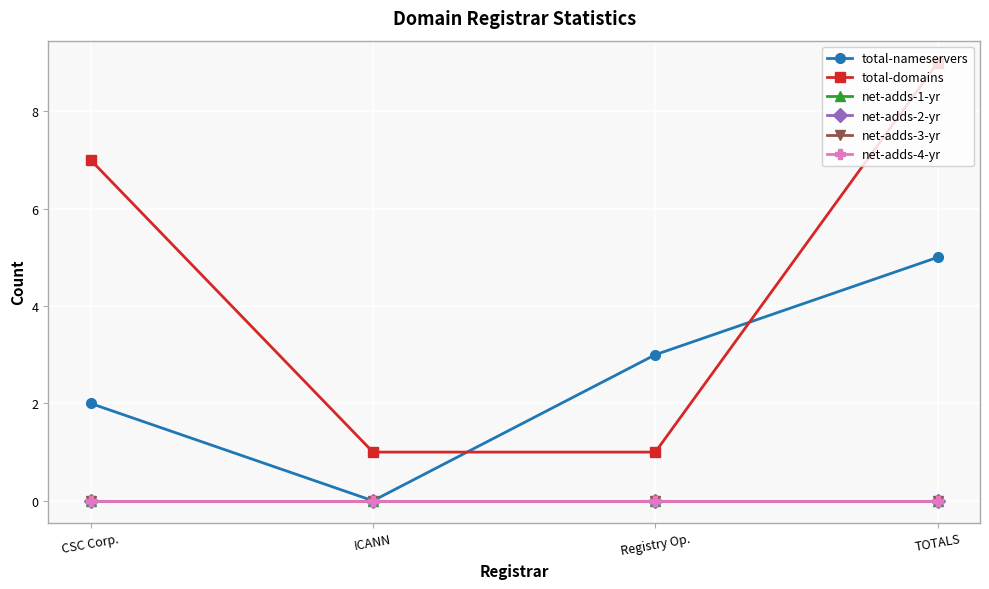

Does the chart have visible grid lines?

Yes